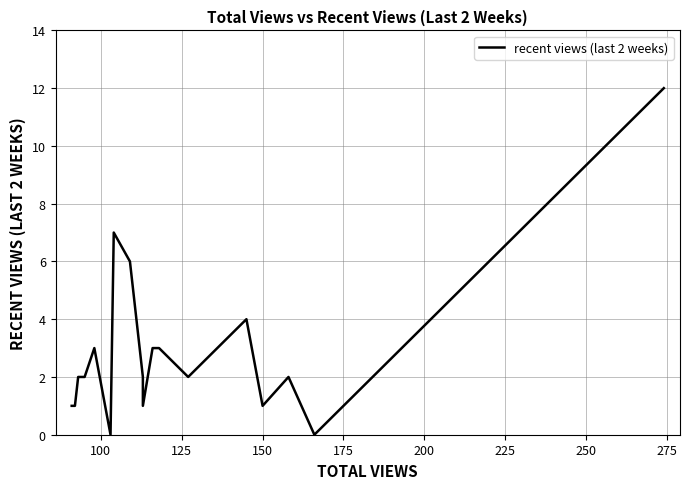

True or false: the data has more than 1 interior local peaks.

True